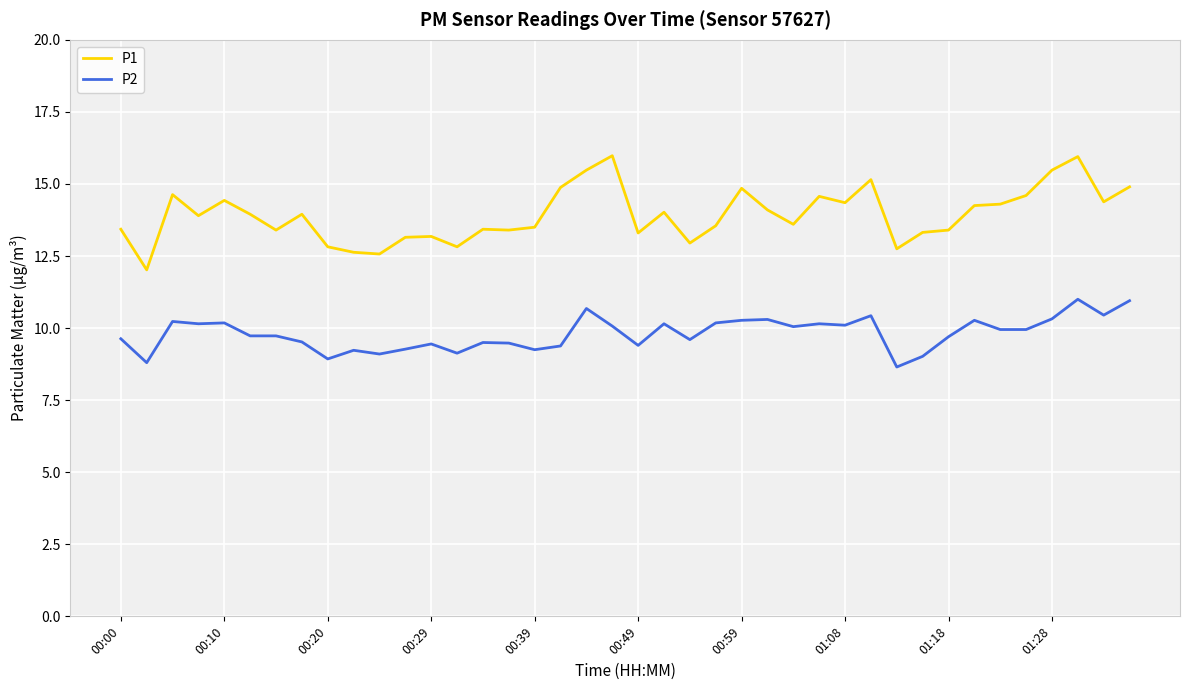

True or false: P2 and P1 intersect in this chart.

False